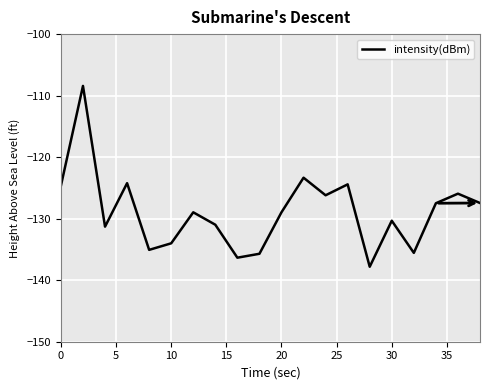

What is the smallest value displayed?

-137.8